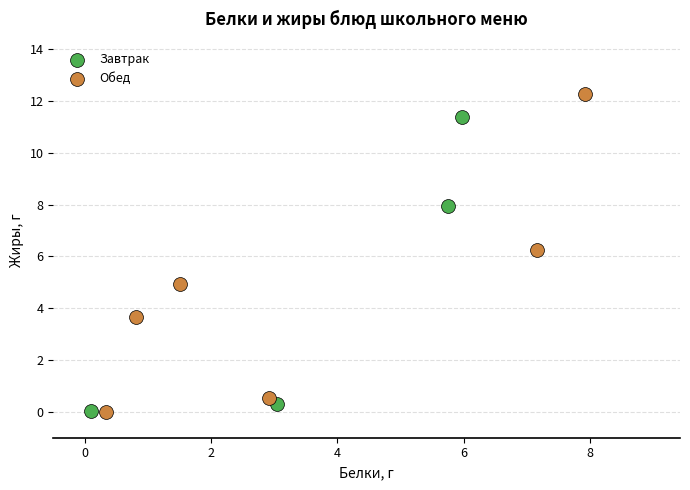

Which series reaches the maximum Y coordinate?

Обед